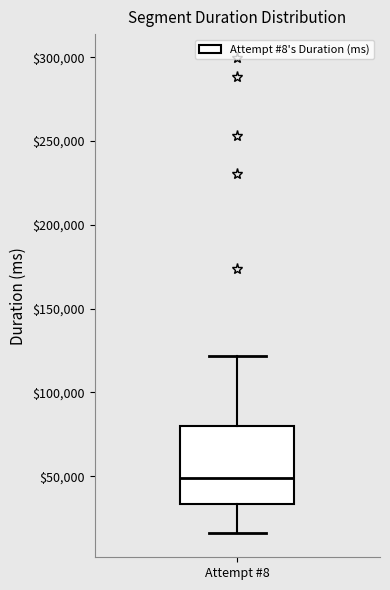

Where does the median line of the box for Attempt #8 sit on the y-axis? The values are not printed on the chart, so give them approximately, as read against the axis.

50000